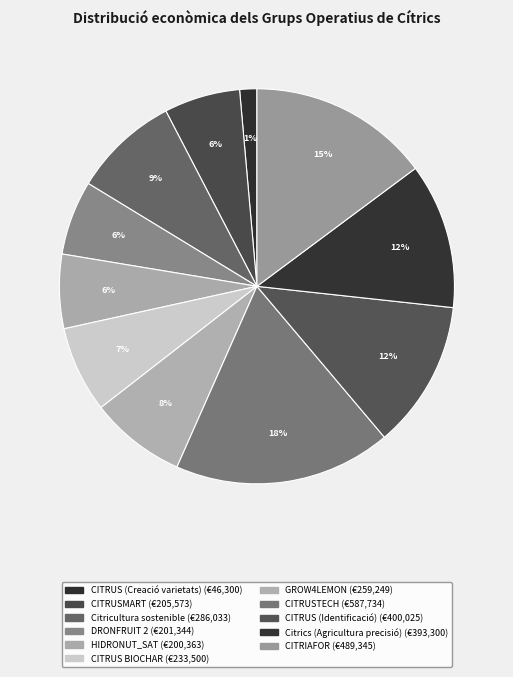

How many slices are in this pie chart?

11